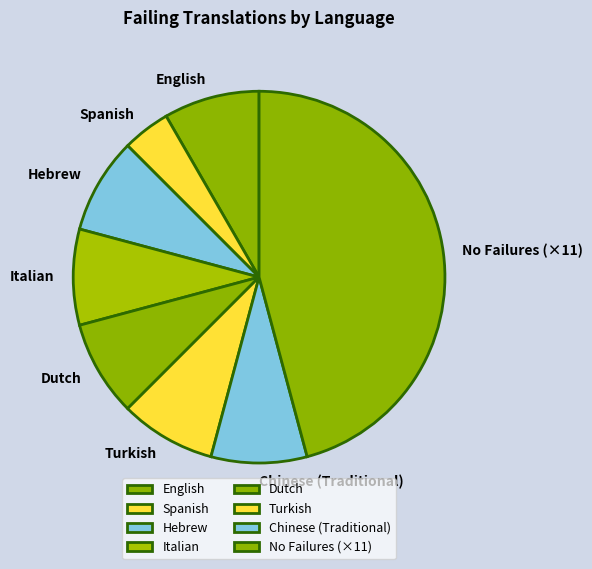

Does any single category account for the majority?

No